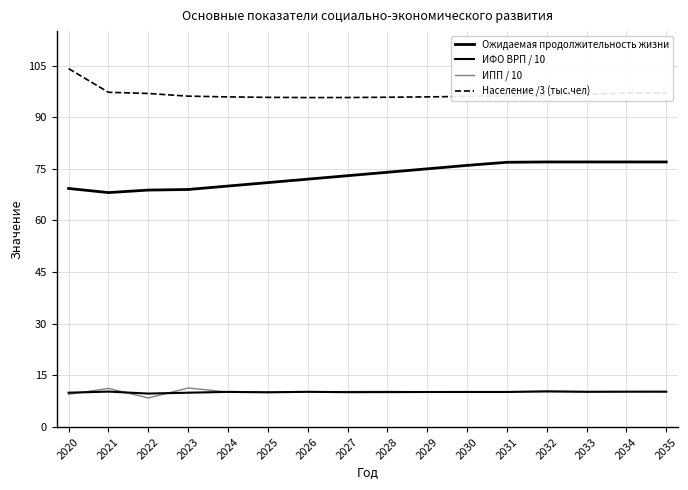

What is the minimum value for ИПП / 10?

8.4